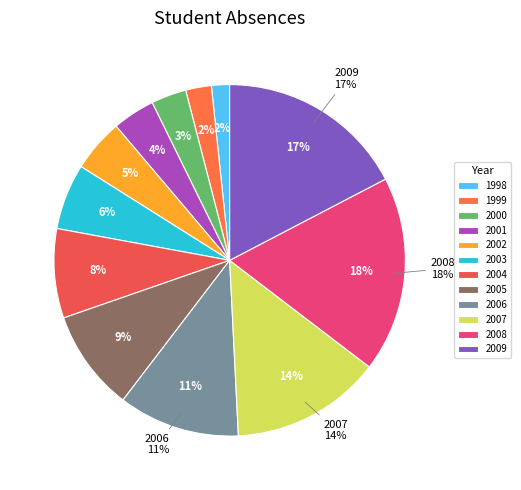

To the nearest percent, what is the average slice percentage?

8%